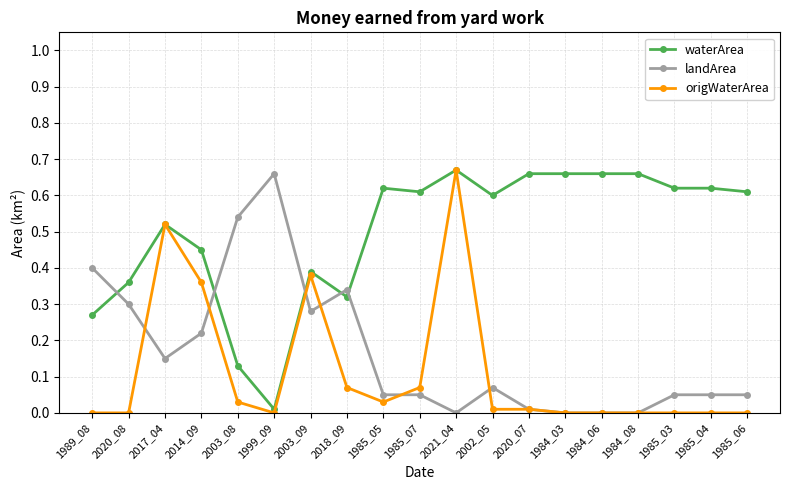

True or false: landArea has a value of 0.0 at 1985_06.

False